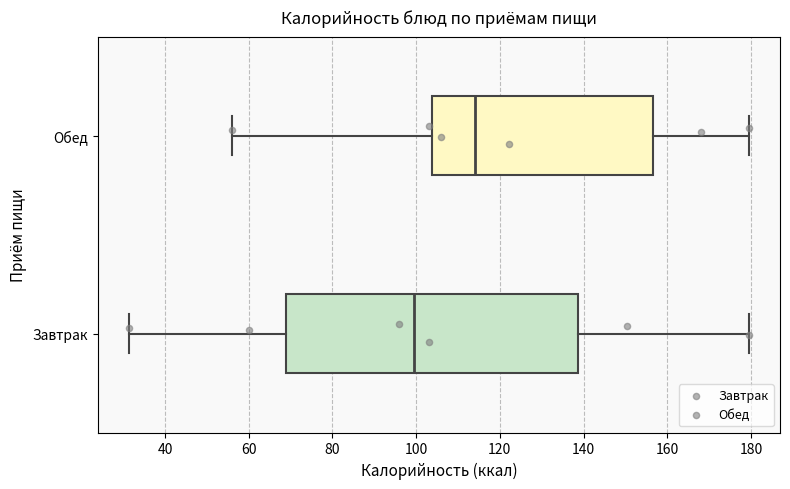

Which box has the furthest to the left median line?

Завтрак